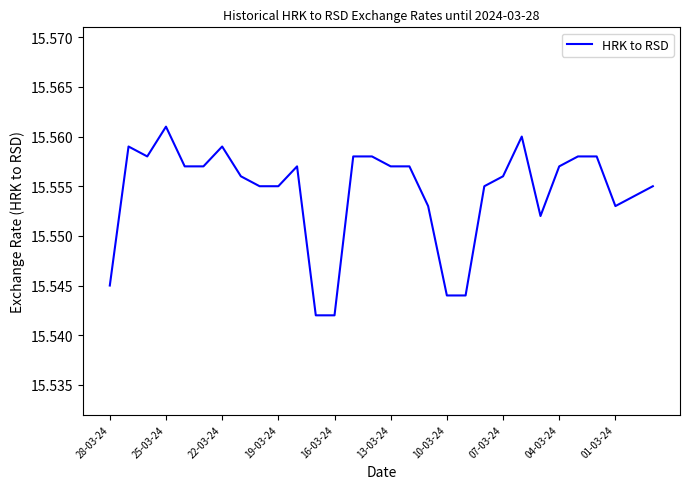

How many interior local valleys (lower than both neighbors) does the data have?

3